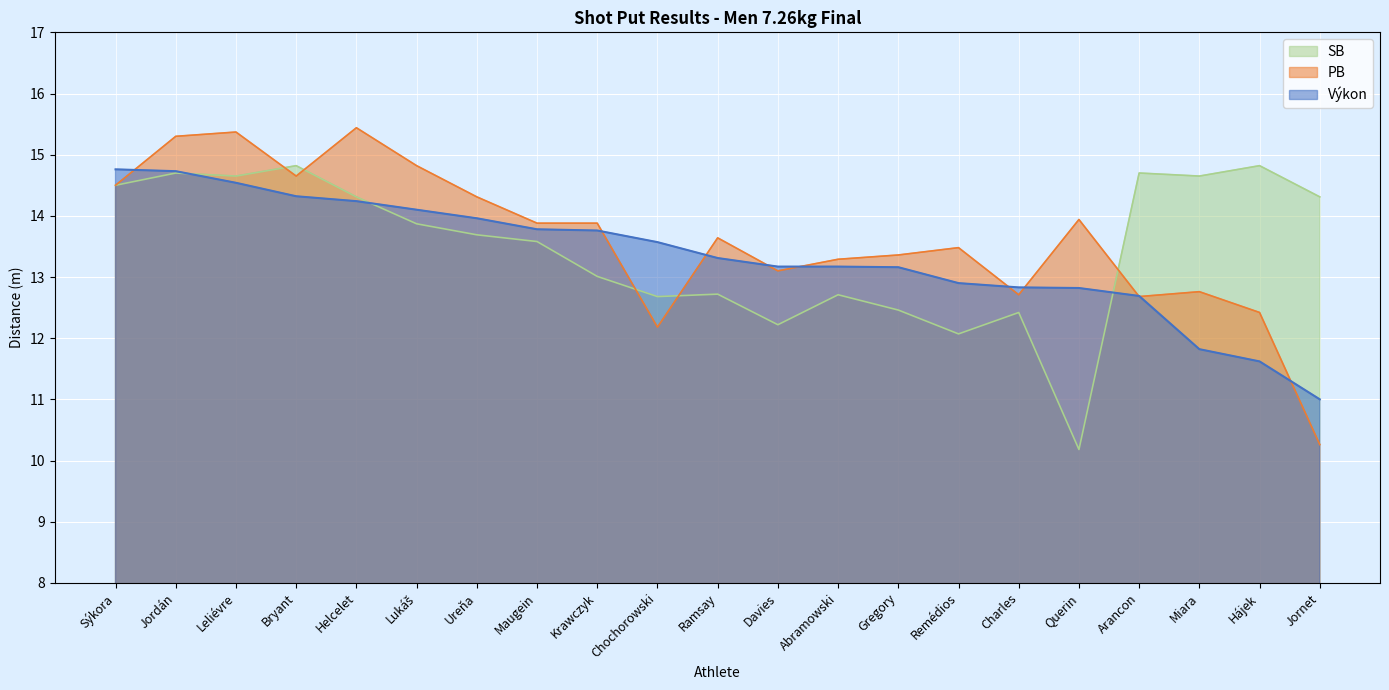

At which category does the chart reach its peak across all series?

Helcelet